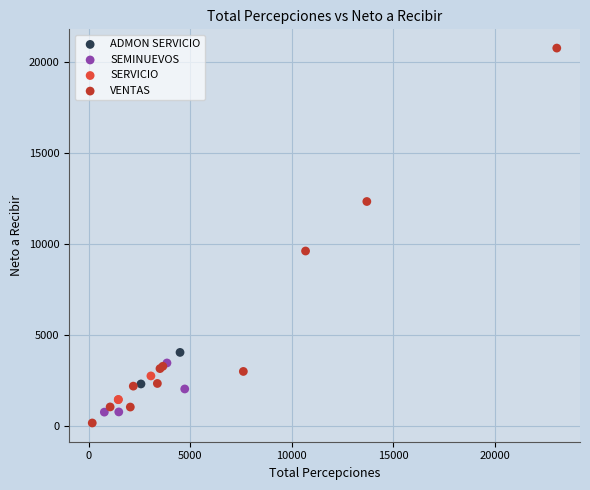

Which series reaches the maximum Y coordinate?

VENTAS